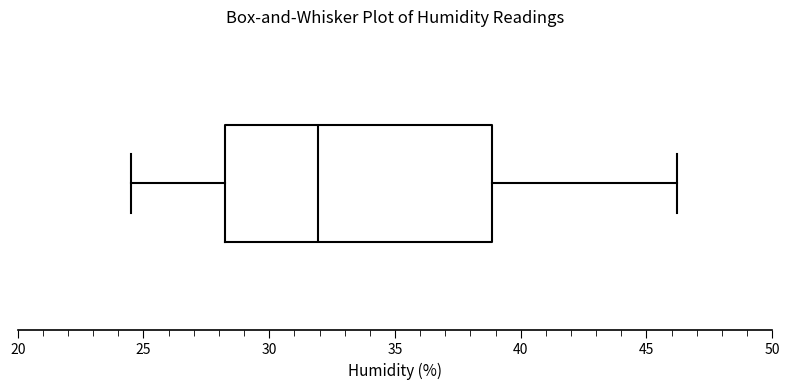

Read this box plot against the x-axis: the position of the median line, the range covered by the box, and the ends of both whiskers. The values are not printed on the chart, so give them approximately, as read against the axis.

median 32.0, box 28.5 to 39.0, whiskers 24.5 to 46.0